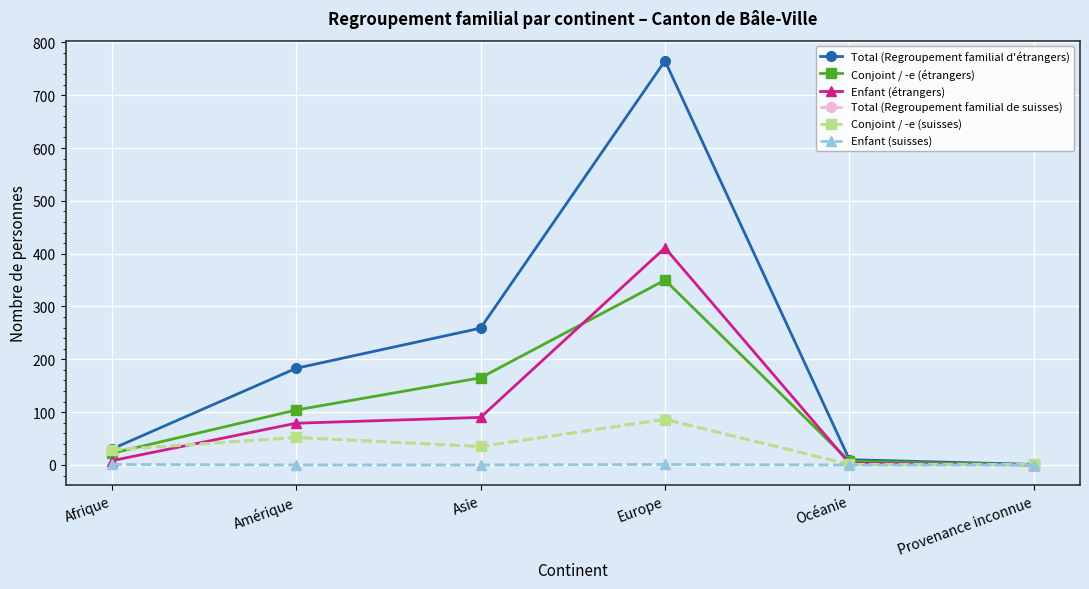

What are all the series names shown in the legend?

Total (Regroupement familial d'étrangers), Conjoint / -e (étrangers), Enfant (étrangers), Total (Regroupement familial de suisses), Conjoint / -e (suisses), Enfant (suisses)